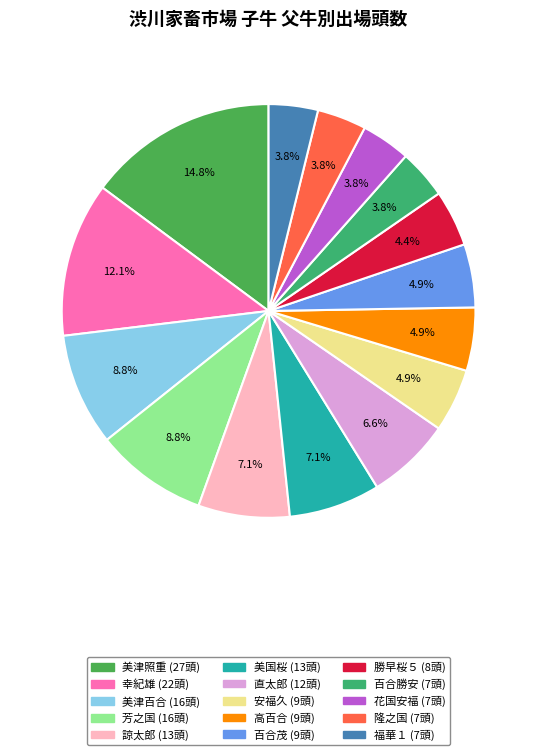

The 直太郎 slice represents 1% of the pie. True or false?

False